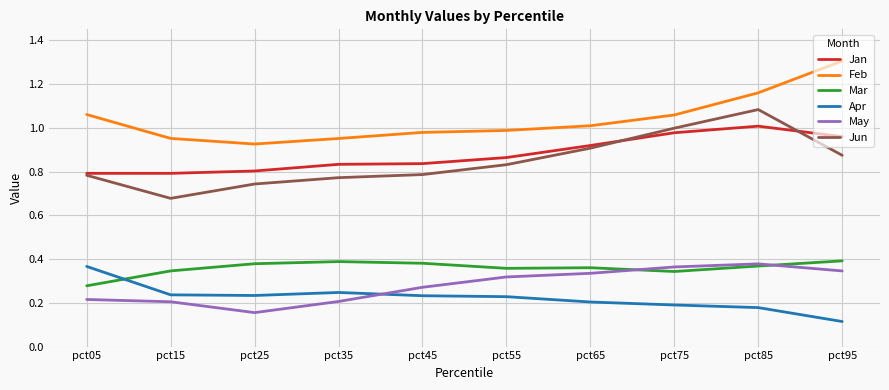

What are all the series names shown in the legend?

Jan, Feb, Mar, Apr, May, Jun